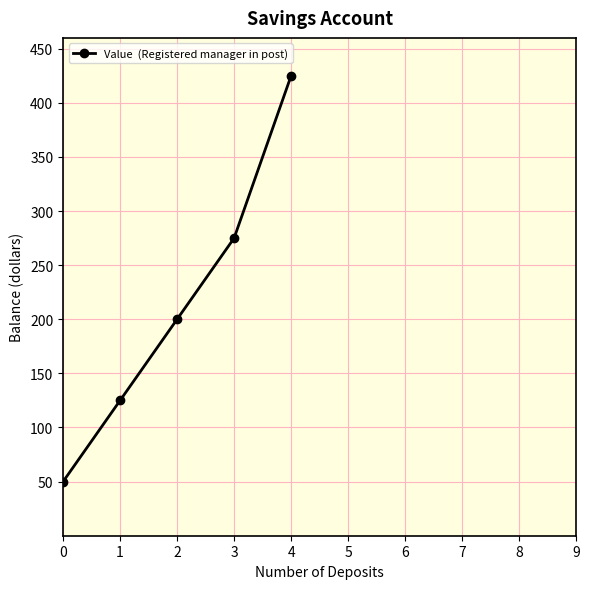

What is the value of the 4th point from the left?

275